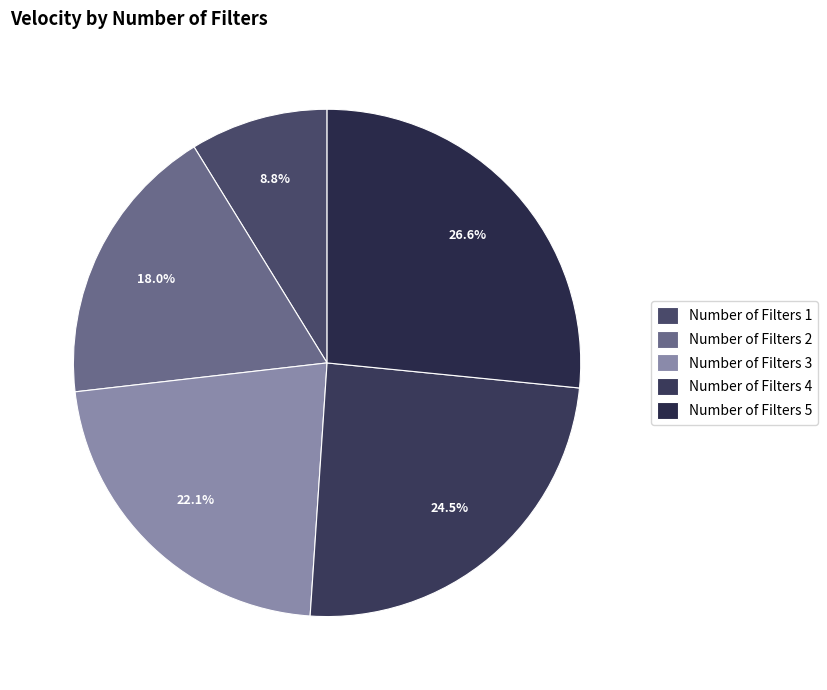

How many segments does this pie chart have?

5